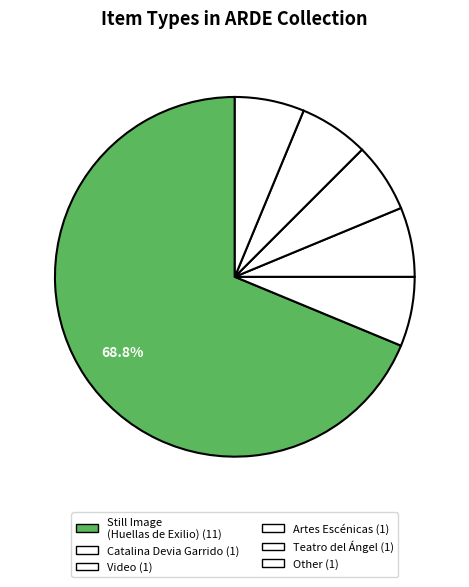

How many slices are in this pie chart?

6